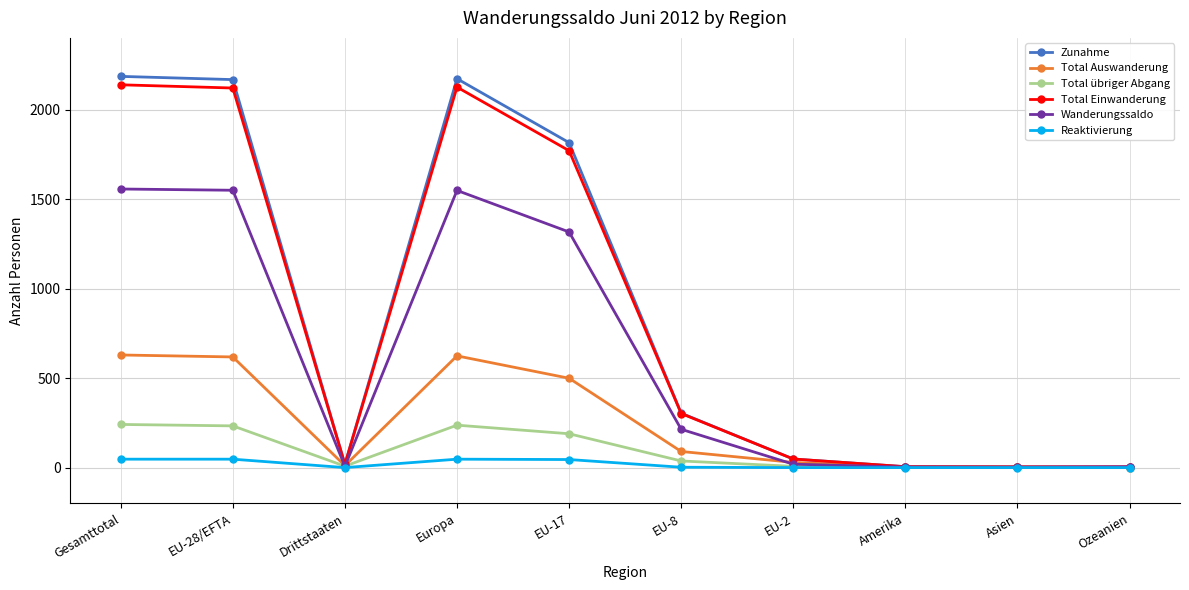

Where is Total Einwanderung nearest to the value 1071?

EU-17